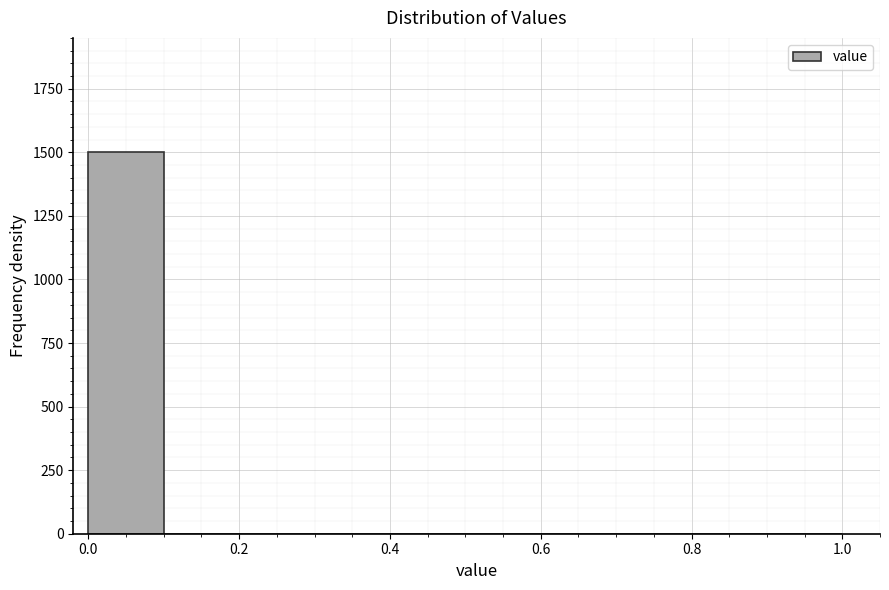

Reading left to right, list every bar in this chart as the range it spans on the x-axis followed by its height. The values are not printed on the chart, so give them approximately, as read against the axis.

0.0 to 0.1: 1500
0.1 to 0.2: 0
0.2 to 0.3: 0
0.3 to 0.4: 0
0.4 to 0.5: 0
0.5 to 0.6: 0
0.6 to 0.7: 0
0.7 to 0.8: 0
0.8 to 0.9: 0
0.9 to 1.0: 0